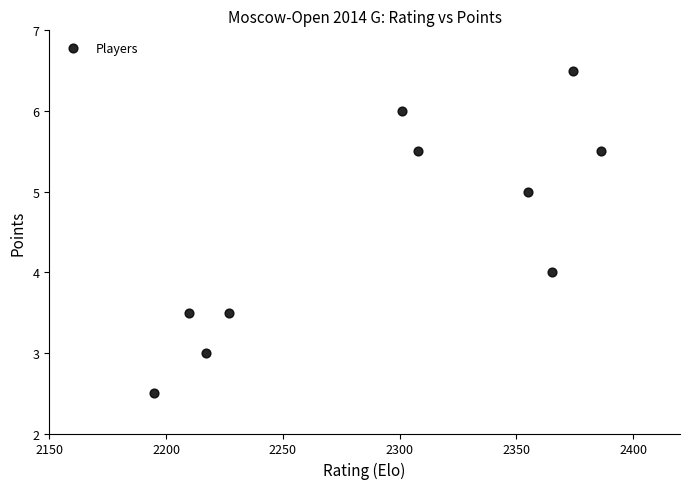

What is the range of Y values (max minus min)?

4.0